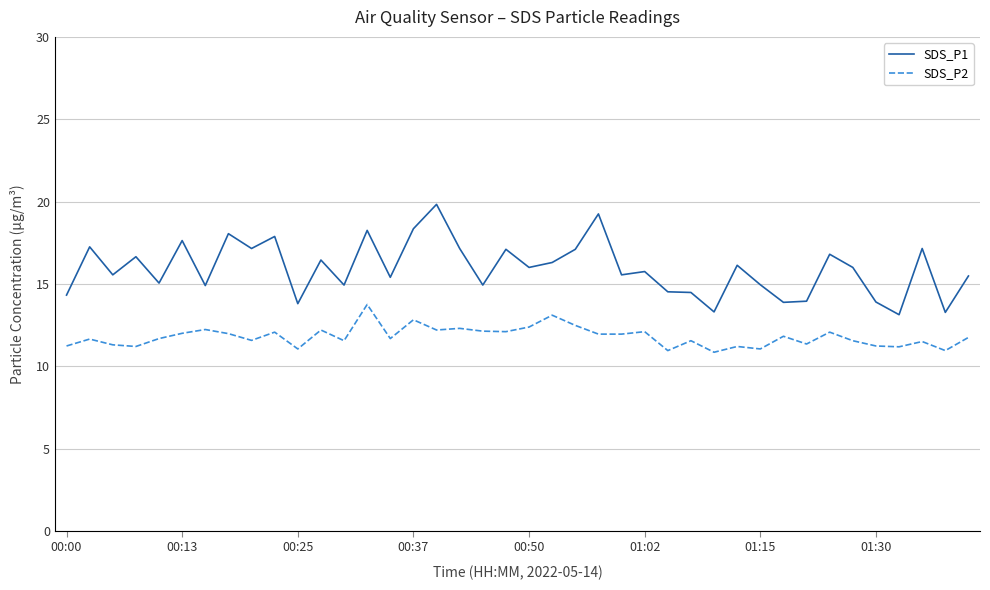

How many lines are shown in the chart?

2